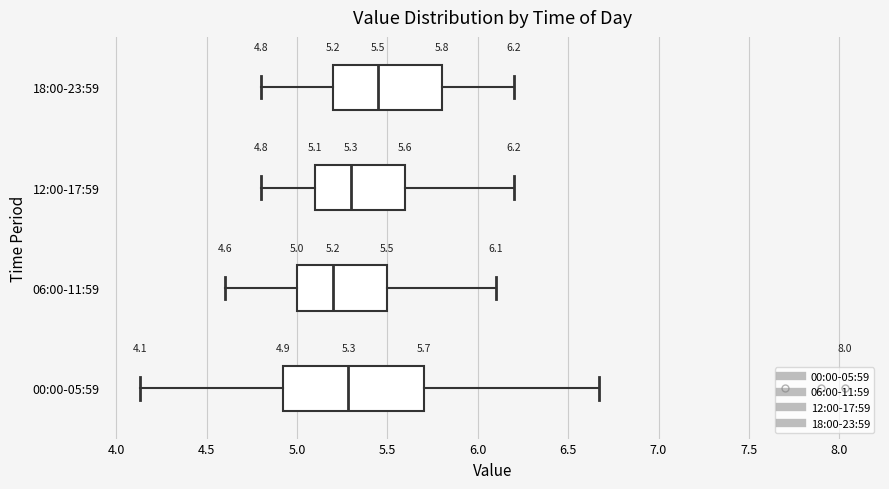

Which box is the widest, from its left edge to its right edge?

00:00-05:59